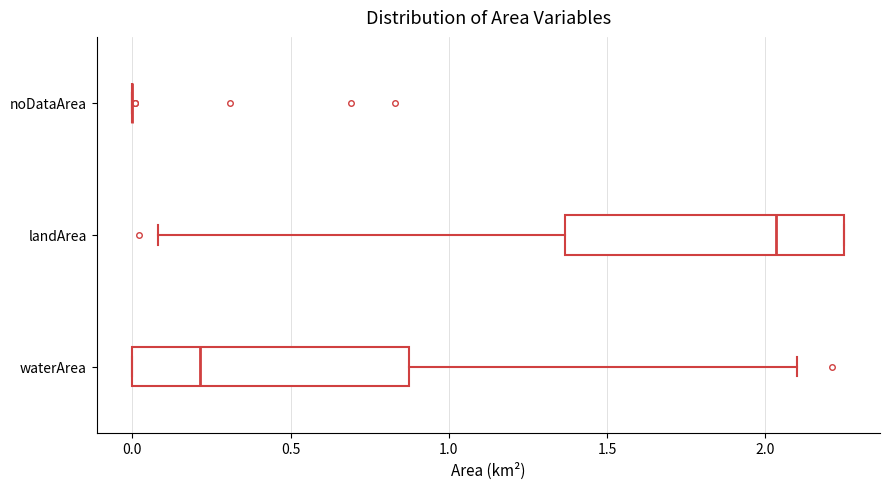

Reading bottom to top, read every box against the x-axis: the position of its median line, the range the box covers, and the ends of its whiskers. The values are not printed on the chart, so give them approximately, as read against the axis.

waterArea: median 0.20, box 0.00 to 0.90, whiskers 0.00 to 2.10
landArea: median 2.05, box 1.35 to 2.25, whiskers 0.10 to 2.25
noDataArea: box collapsed to a line at 0.00, whiskers 0.00 to 0.00